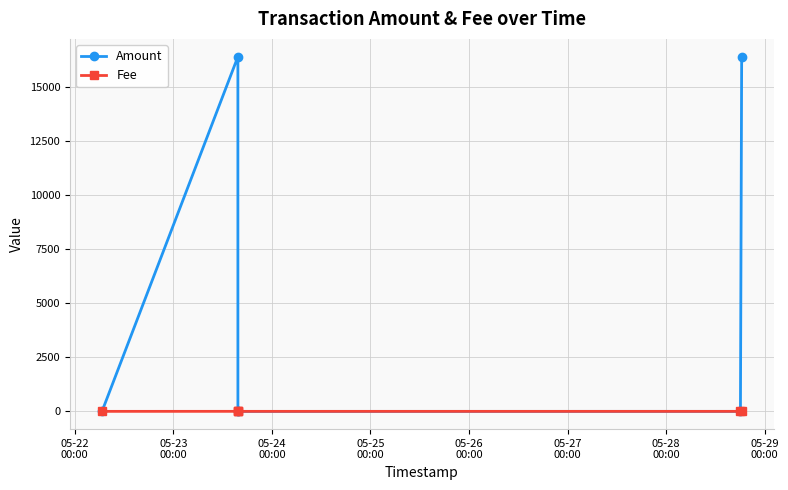

Which series has the widest spread of values?

Amount